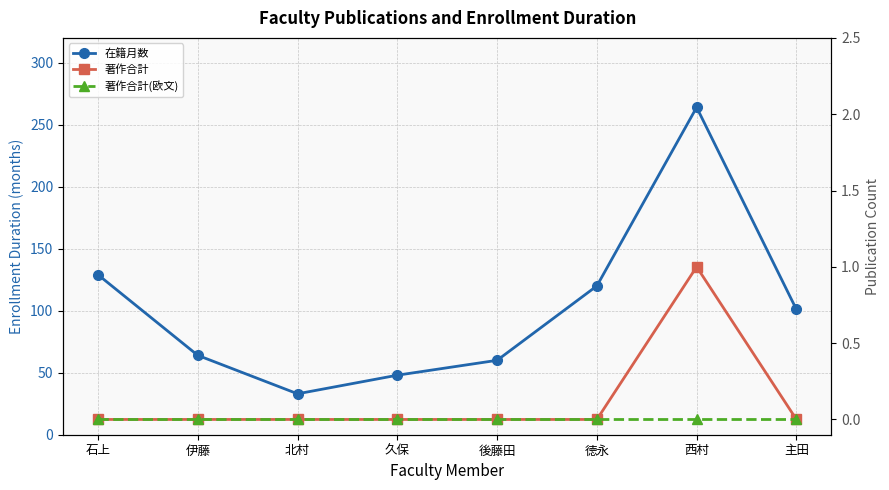

Which series has the largest total across all categories?

在籍月数